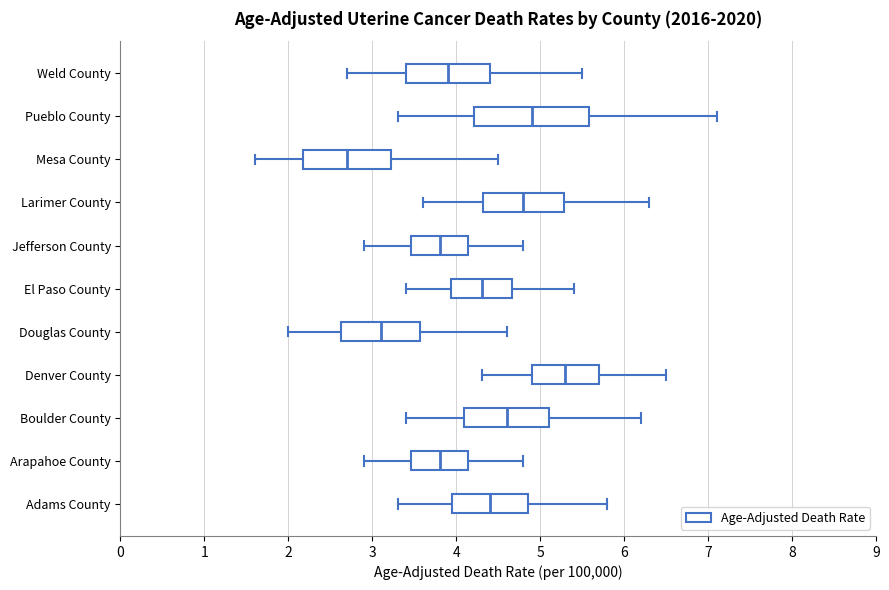

Reading bottom to top, transcribe this box plot: for each box, give where its median line is, the range the box spans, and where its two whiskers end, as read against the x-axis. The values are not printed on the chart, so give them approximately, as read against the axis.

Adams County: median 4.4, box 4.0 to 4.9, whiskers 3.3 to 5.8
Arapahoe County: median 3.8, box 3.5 to 4.1, whiskers 2.9 to 4.8
Boulder County: median 4.6, box 4.1 to 5.1, whiskers 3.4 to 6.2
Denver County: median 5.3, box 4.9 to 5.7, whiskers 4.3 to 6.5
Douglas County: median 3.1, box 2.6 to 3.6, whiskers 2.0 to 4.6
El Paso County: median 4.3, box 3.9 to 4.7, whiskers 3.4 to 5.4
Jefferson County: median 3.8, box 3.5 to 4.1, whiskers 2.9 to 4.8
Larimer County: median 4.8, box 4.3 to 5.3, whiskers 3.6 to 6.3
Mesa County: median 2.7, box 2.2 to 3.2, whiskers 1.6 to 4.5
Pueblo County: median 4.9, box 4.2 to 5.6, whiskers 3.3 to 7.1
Weld County: median 3.9, box 3.4 to 4.4, whiskers 2.7 to 5.5